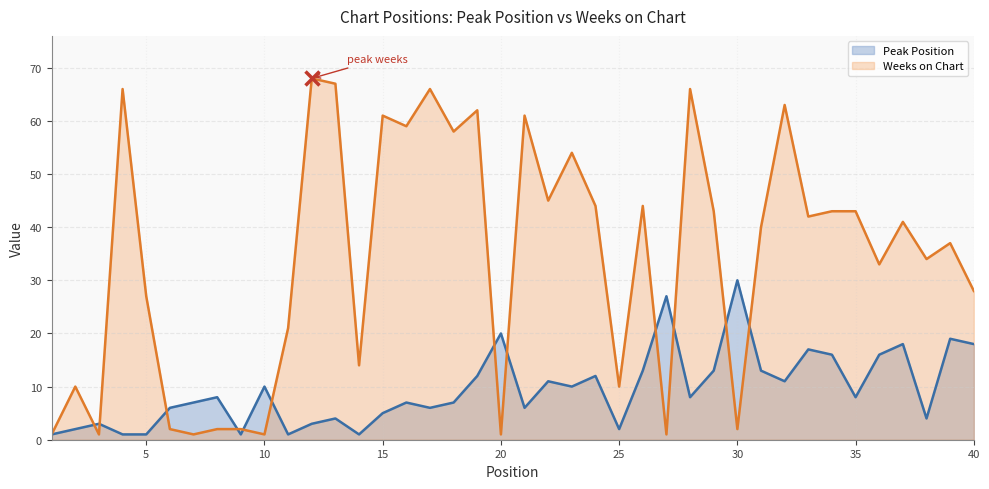

What is the lowest value of the Weeks on Chart series?

1